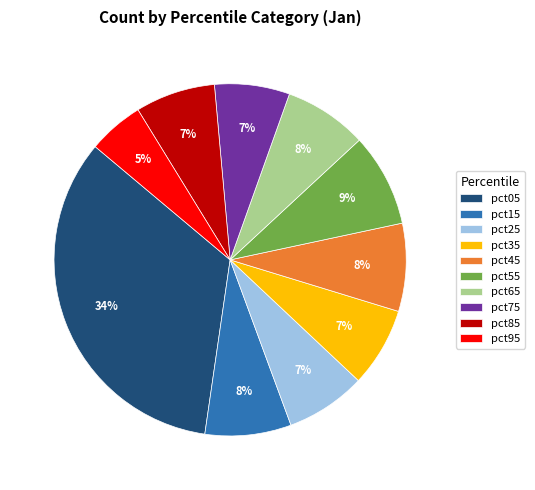

Is pct95 the majority of the pie?

No